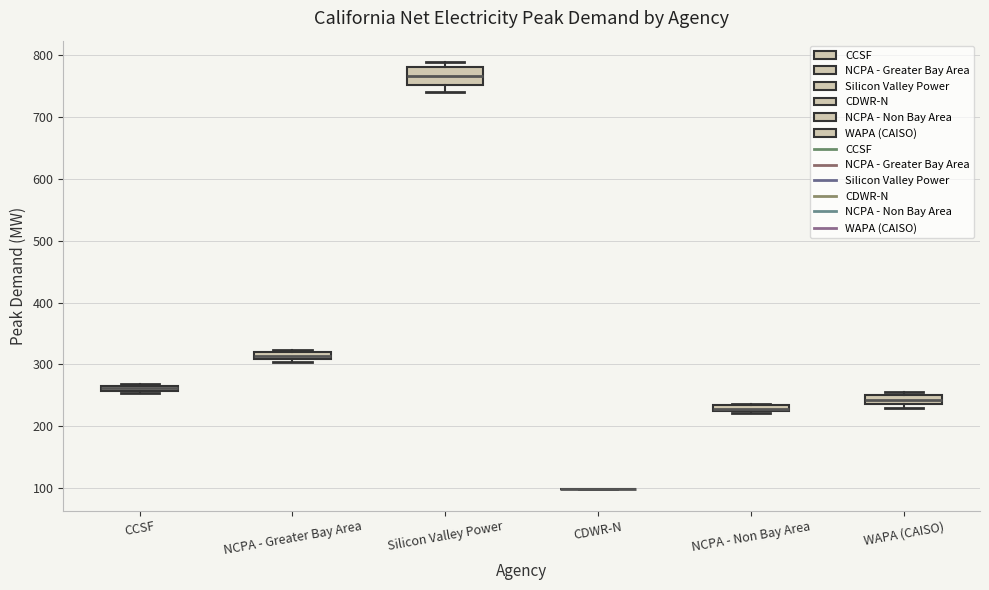

Where is the lower edge of the box for CCSF on the y-axis? The values are not printed on the chart, so give them approximately, as read against the axis.

260